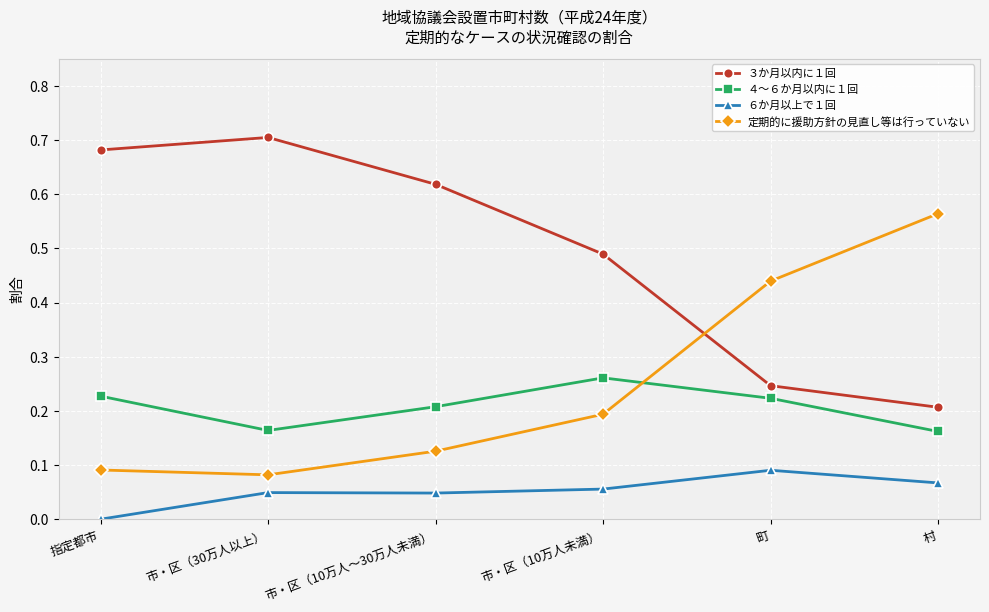

At which label does ３か月以内に１回 reach its minimum?

村